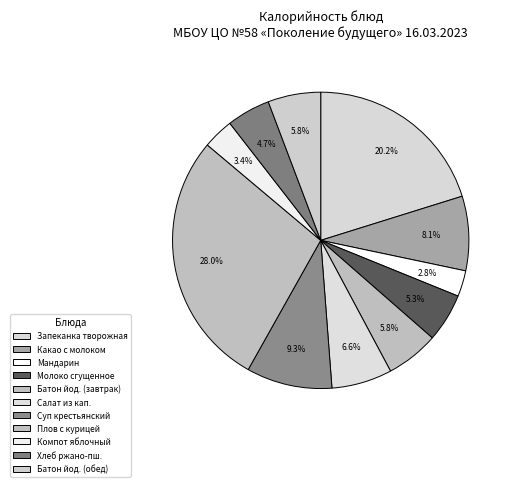

How many slices are in this pie chart?

11